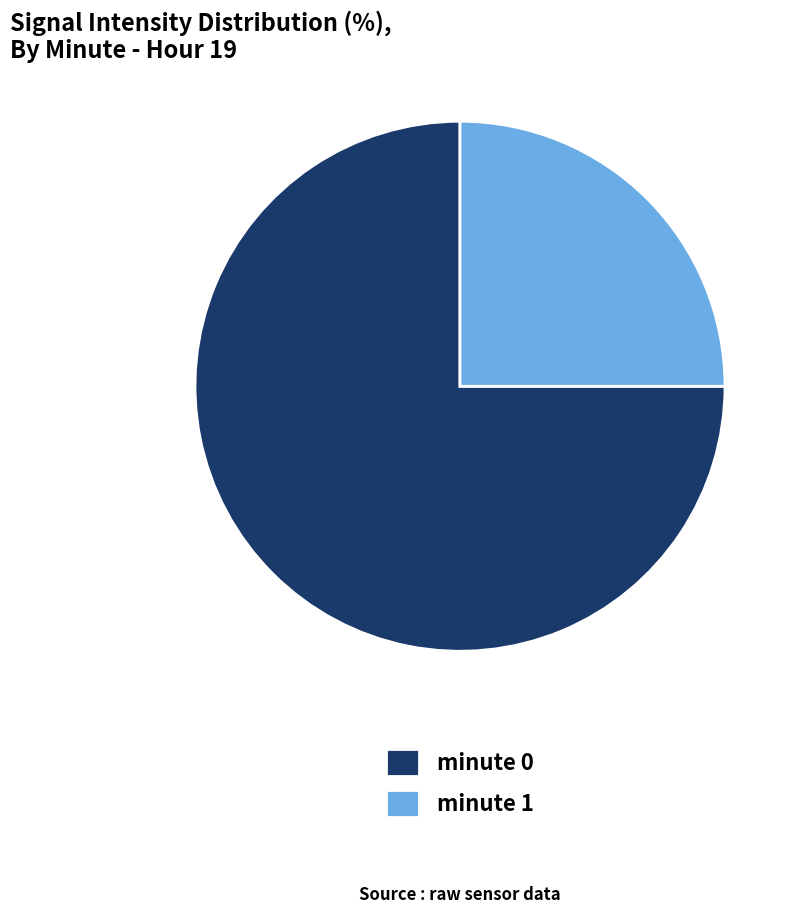

Rank the categories by value from lowest to highest.

minute 1, minute 0